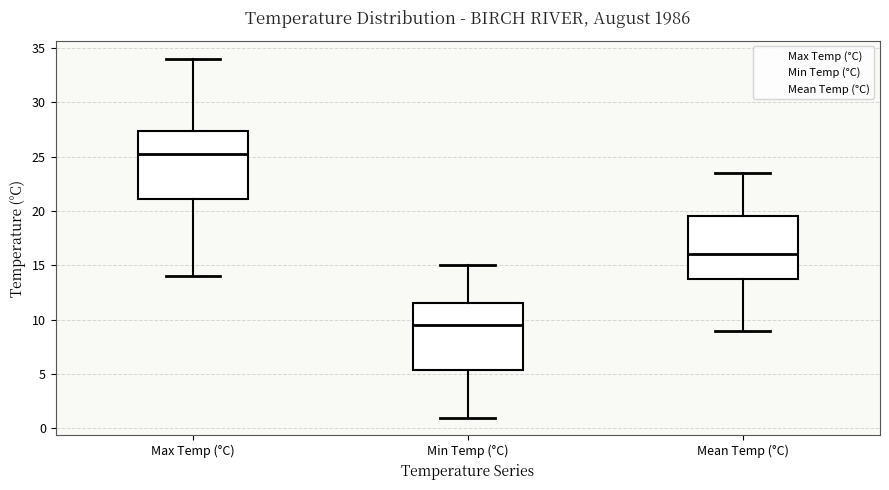

Reading left to right, read every box against the y-axis: the position of its median line, the range the box covers, and the ends of its whiskers. The values are not printed on the chart, so give them approximately, as read against the axis.

Max Temp (°C): median 25.5, box 21.0 to 27.5, whiskers 14.0 to 34.0
Min Temp (°C): median 9.5, box 5.5 to 11.5, whiskers 1.0 to 15.0
Mean Temp (°C): median 16.0, box 13.5 to 19.5, whiskers 9.0 to 23.5